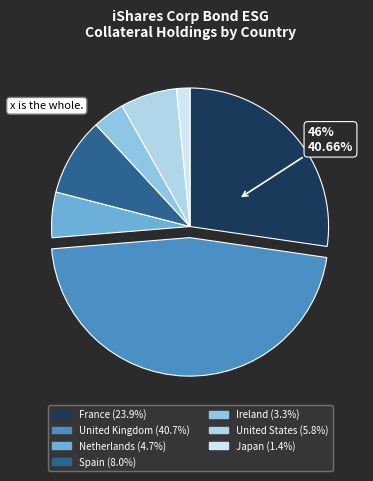

Is it true that UK GILT SR is 1% of the pie?

False